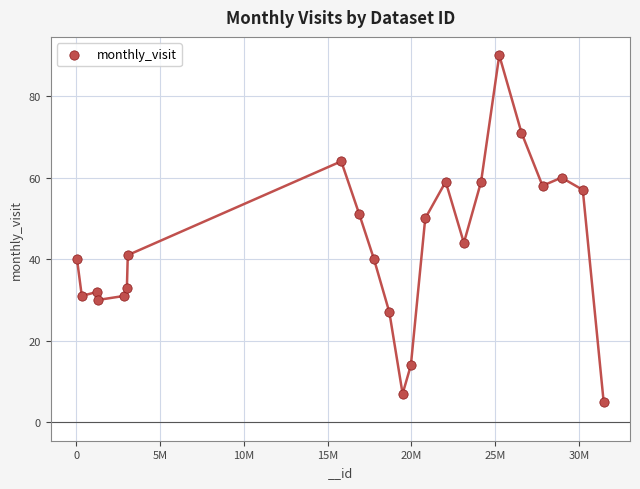

What is the range of Y values (max minus min)?

85